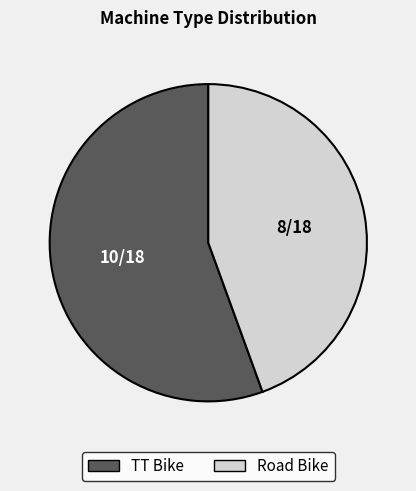

Do TT Bike and Road Bike together represent more than half of the pie?

Yes